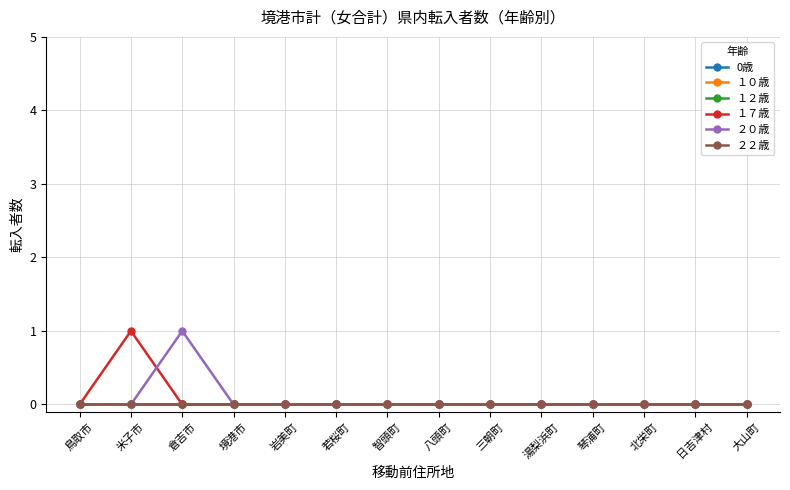

How many categories are shown in the chart?

14